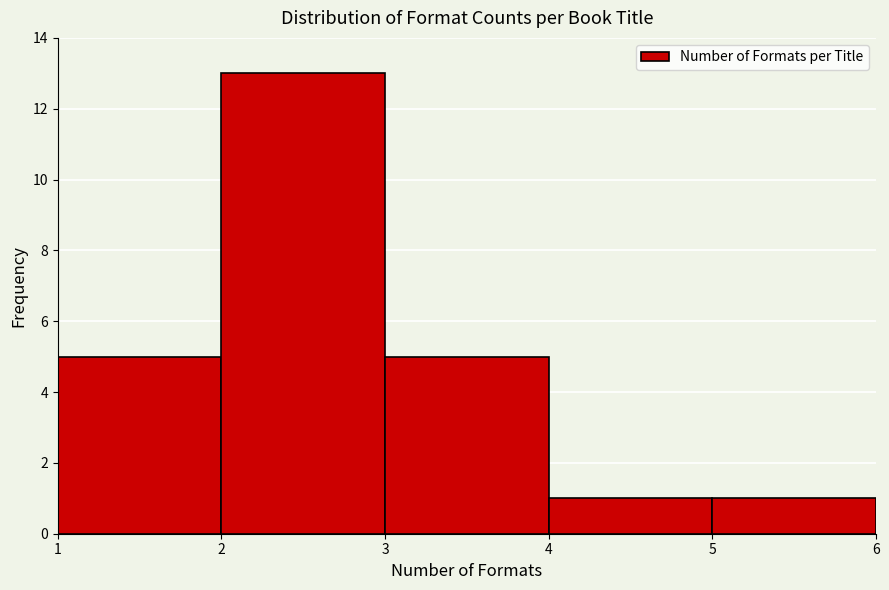

Reading left to right, transcribe this chart: for each bar, give the range it covers on the x-axis and its height. The values are not printed on the chart, so give them approximately, as read against the axis.

1 to 2: 5
2 to 3: 13
3 to 4: 5
4 to 5: 1
5 to 6: 1